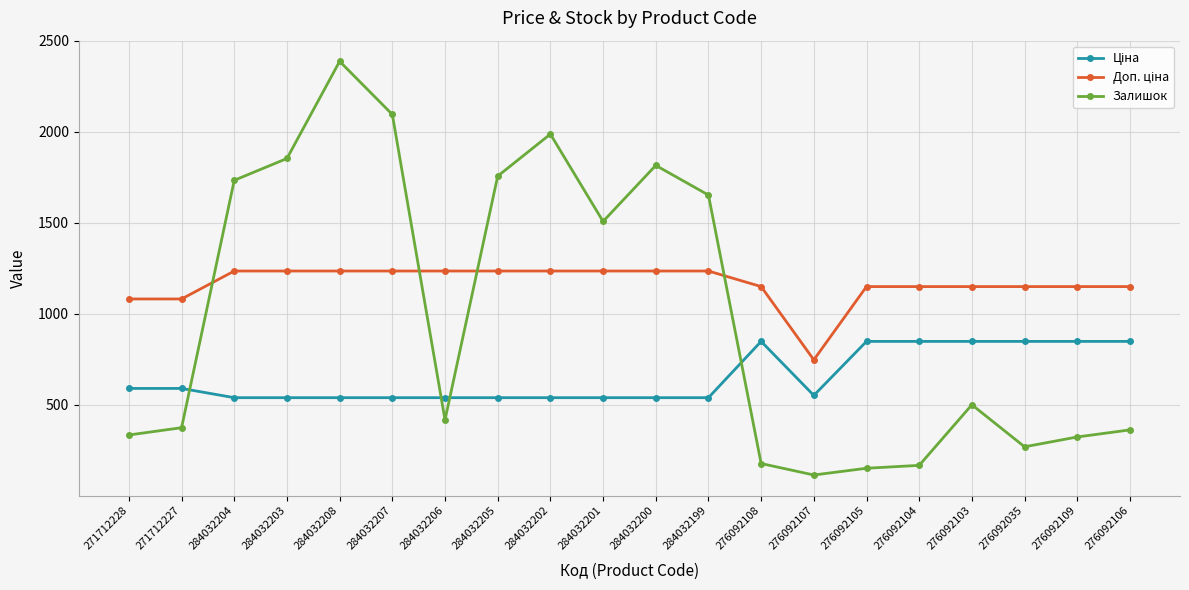

At which category does Залишок reach its first local peak?

284032208